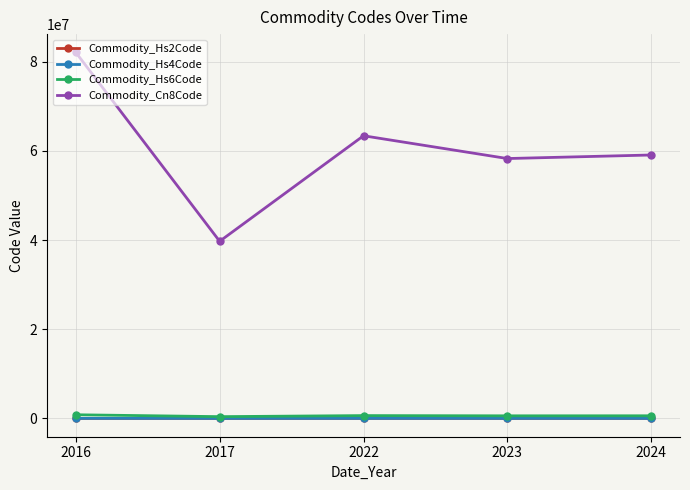

Which series changed the most between 2016 and 2024?

Commodity_Cn8Code